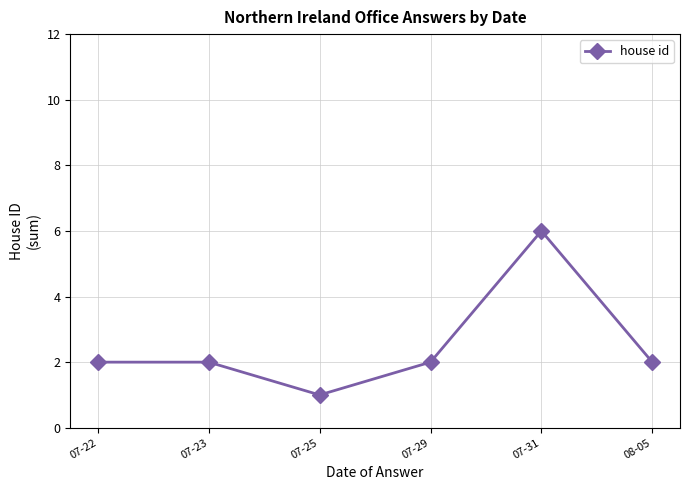

Approximately how many times larger is the value at 07-25 compared to 07-22?

0.5